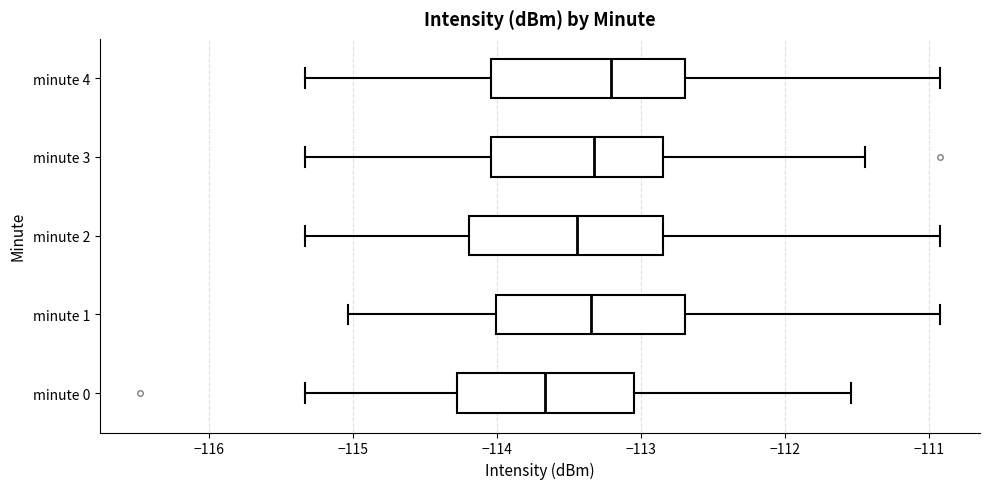

Reading bottom to top, transcribe this box plot: for each box, give where its median line is, the range the box spans, and where its two whiskers end, as read against the x-axis. The values are not printed on the chart, so give them approximately, as read against the axis.

minute 0: median -113.7, box -114.3 to -113.0, whiskers -115.3 to -111.5
minute 1: median -113.3, box -114.0 to -112.7, whiskers -115.0 to -110.9
minute 2: median -113.4, box -114.2 to -112.8, whiskers -115.3 to -110.9
minute 3: median -113.3, box -114.0 to -112.8, whiskers -115.3 to -111.4
minute 4: median -113.2, box -114.0 to -112.7, whiskers -115.3 to -110.9